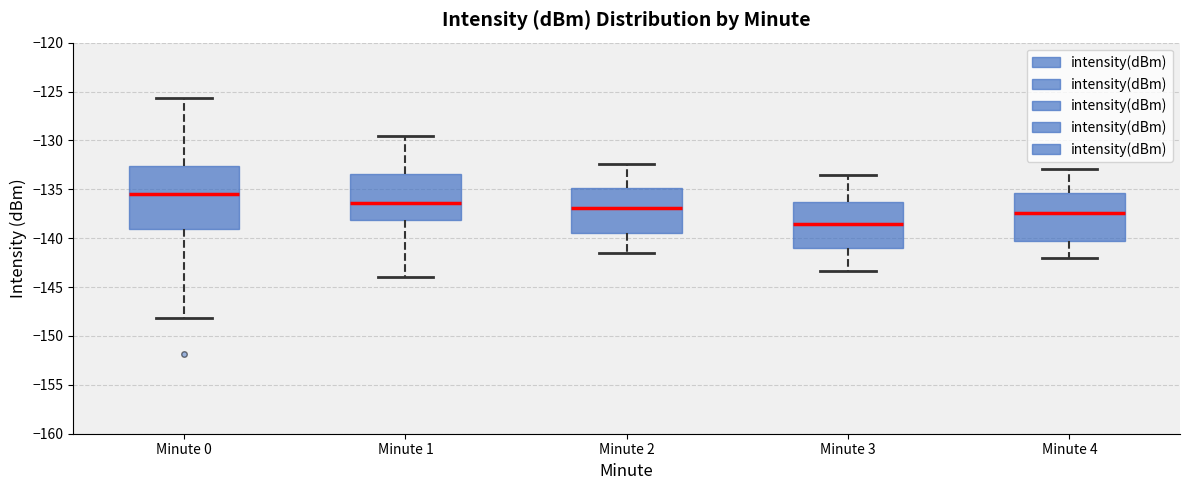

Which box has the lowest median line?

Minute 3